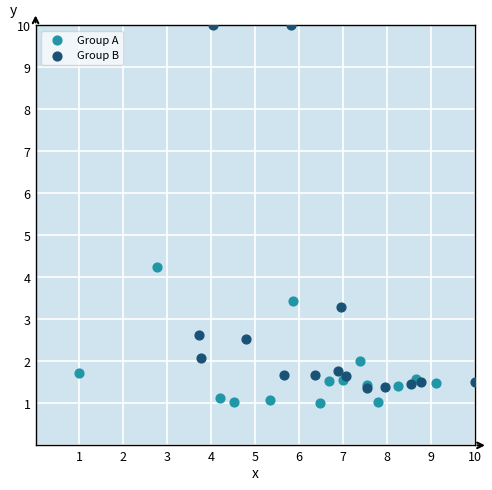

Which series contains the highest Y value?

Group B